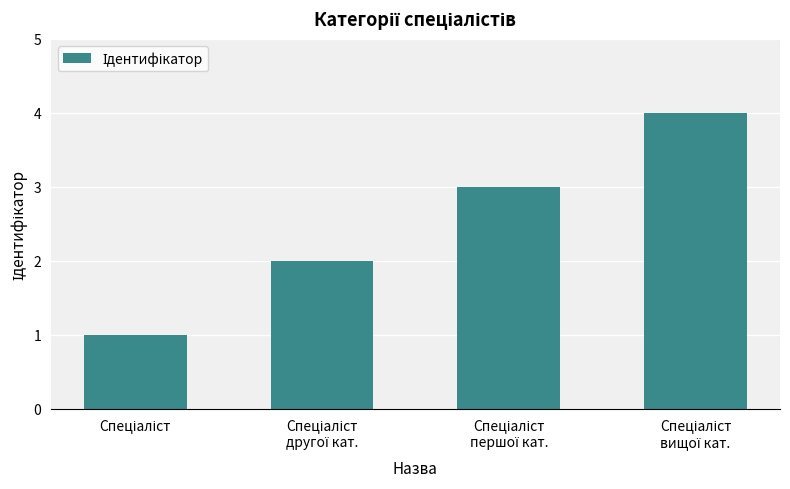

What is the maximum value shown in the chart?

4